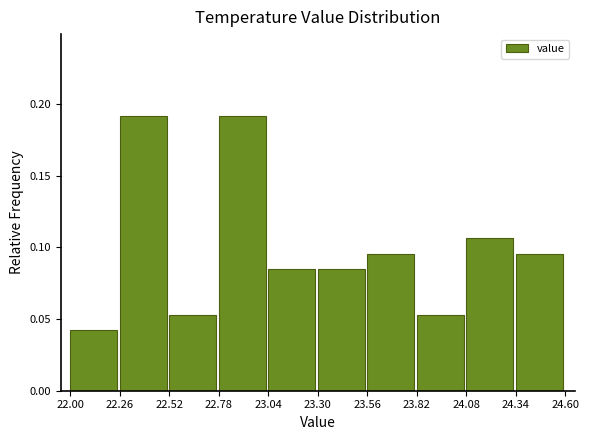

Reading left to right, list every bar in this chart as the range it spans on the x-axis followed by its height. The values are not printed on the chart, so give them approximately, as read against the axis.

22.00 to 22.26: 0.045
22.26 to 22.52: 0.190
22.52 to 22.78: 0.055
22.78 to 23.04: 0.190
23.04 to 23.30: 0.085
23.30 to 23.56: 0.085
23.56 to 23.82: 0.095
23.82 to 24.08: 0.055
24.08 to 24.34: 0.105
24.34 to 24.60: 0.095